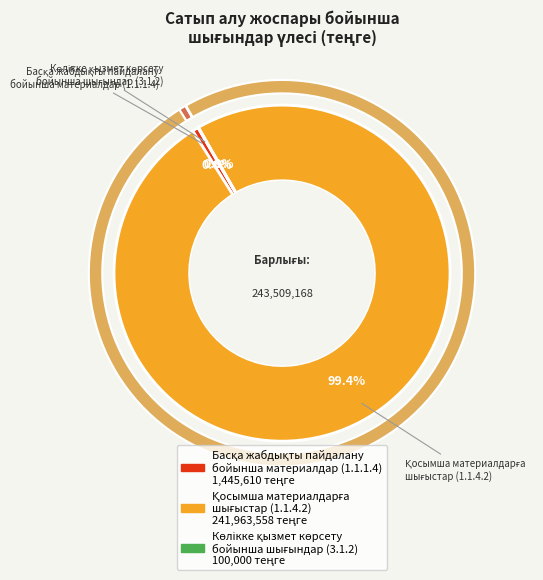

Which has a higher value, 1.1.1.4 or 3.1.2?

1.1.1.4